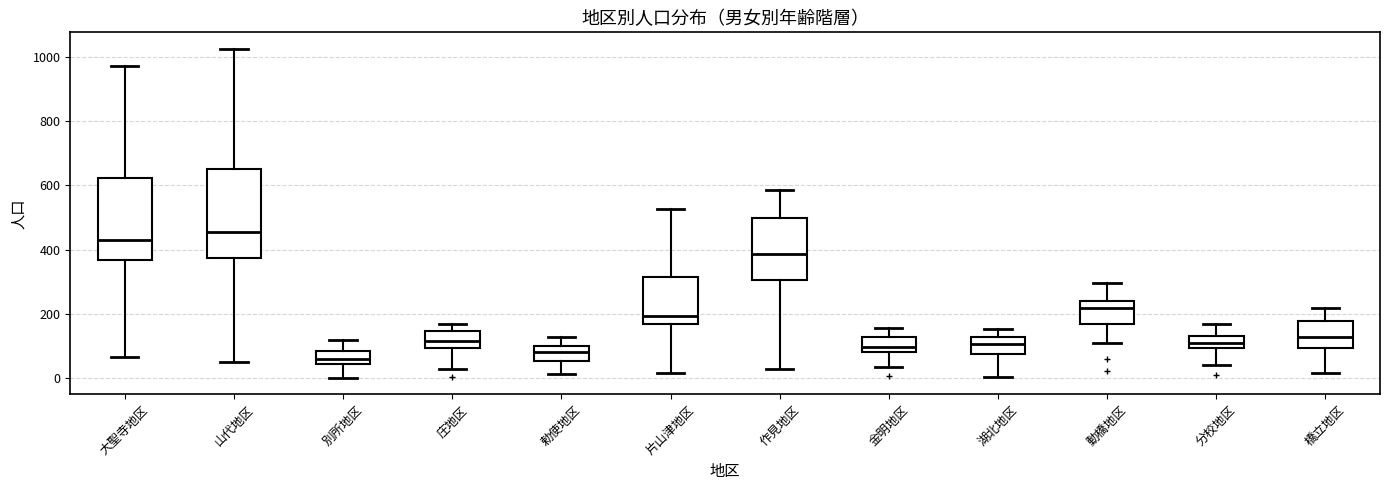

Which box's median line is the lowest?

別所地区